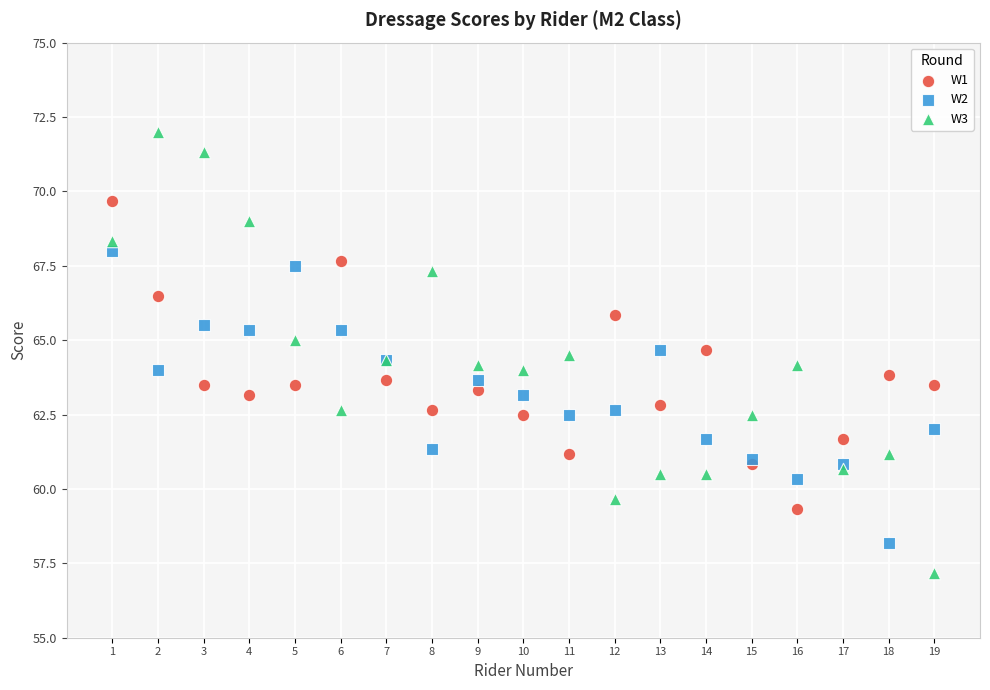

Which series reaches the maximum Y coordinate?

W3